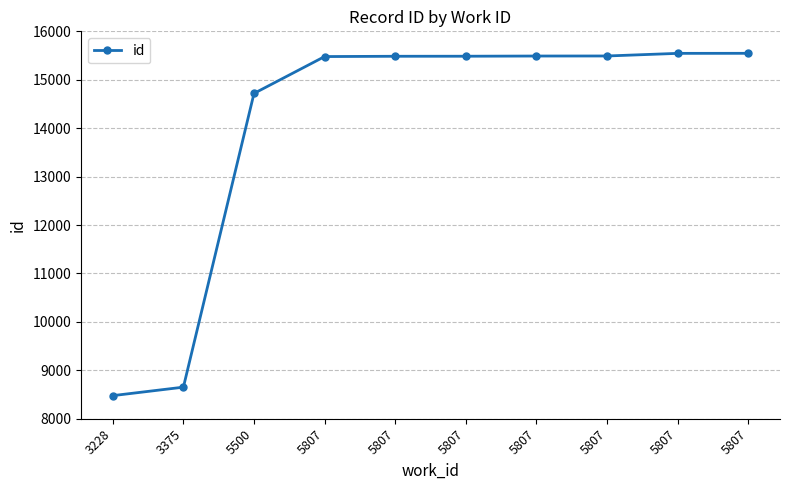

Is this an area chart (filled region under the line)?

No